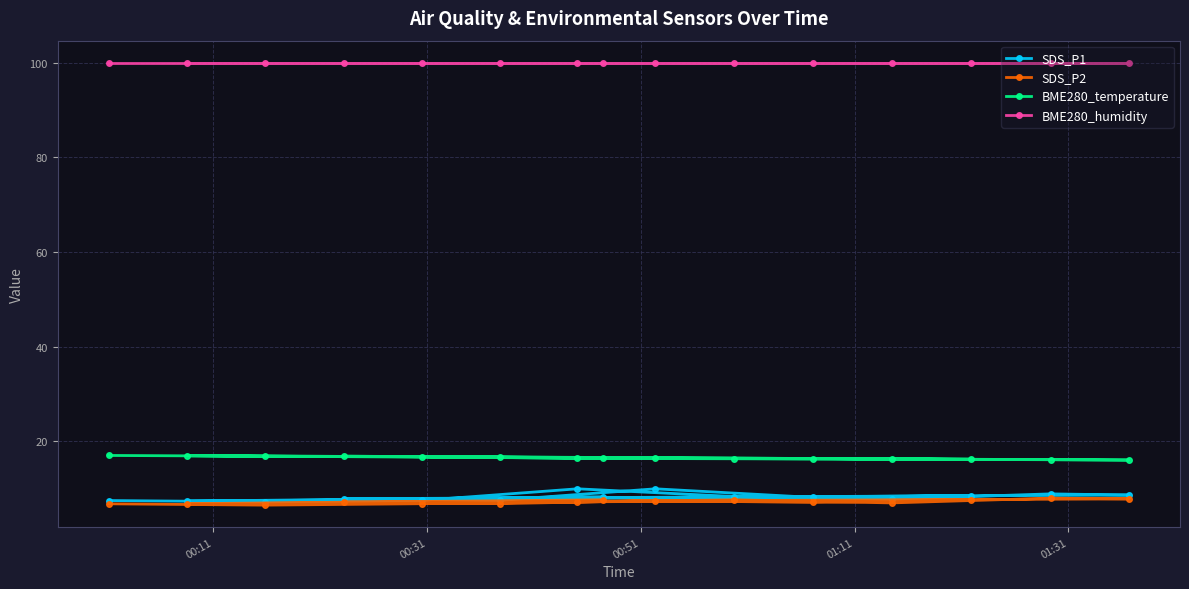

True or false: BME280_humidity has more than 0 points higher than both neighbors.

False